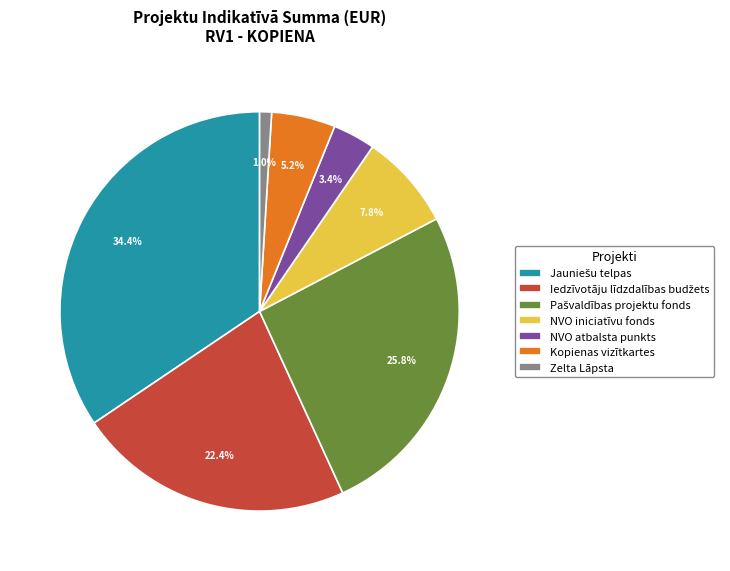

What is the total percentage of NVO atbalsta punkts and Zelta Lāpsta?

4.4%